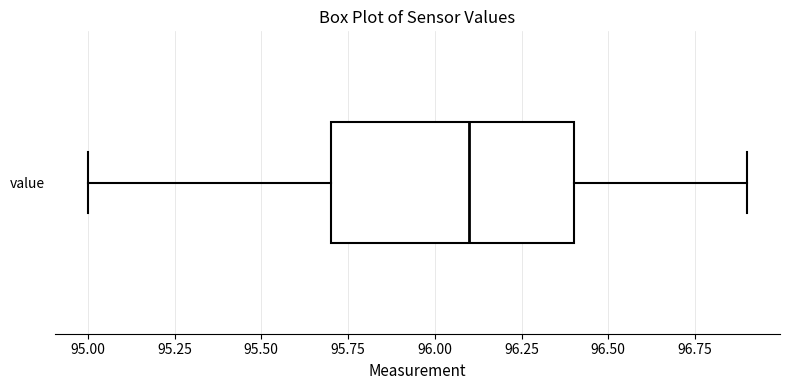

Read this box plot against the x-axis: the position of the median line, the range covered by the box, and the ends of both whiskers. The values are not printed on the chart, so give them approximately, as read against the axis.

median 96.1, box 95.7 to 96.4, whiskers 95.0 to 96.9